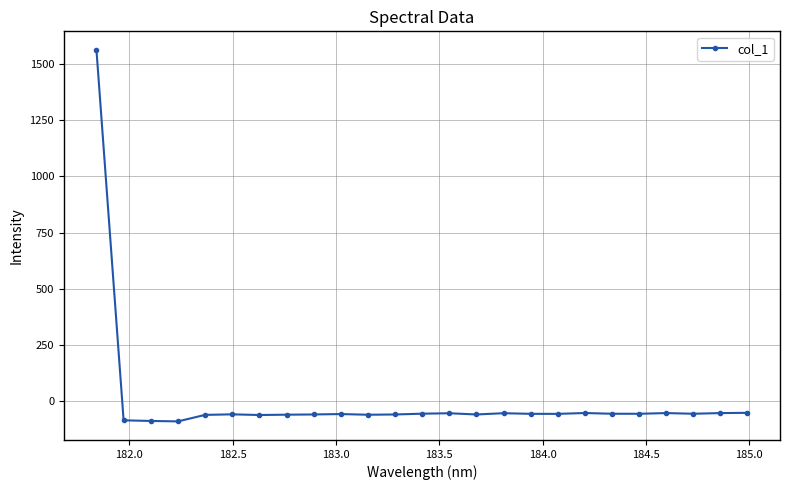

True or false: the data has more than 0 interior local peaks.

True